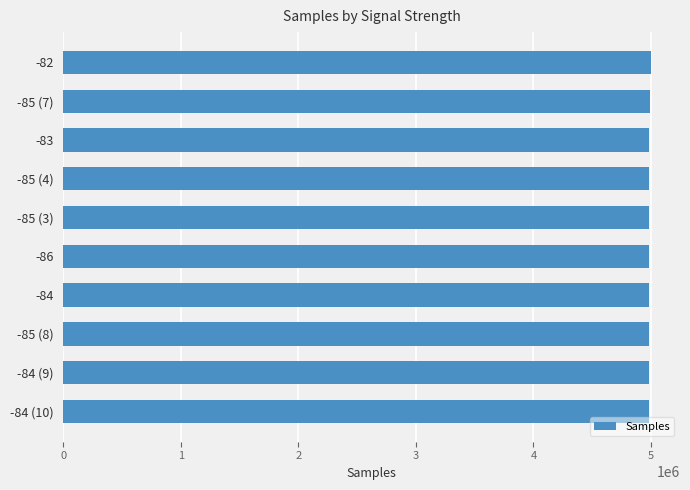

What is the value of the 9th bar from the top?

4980492